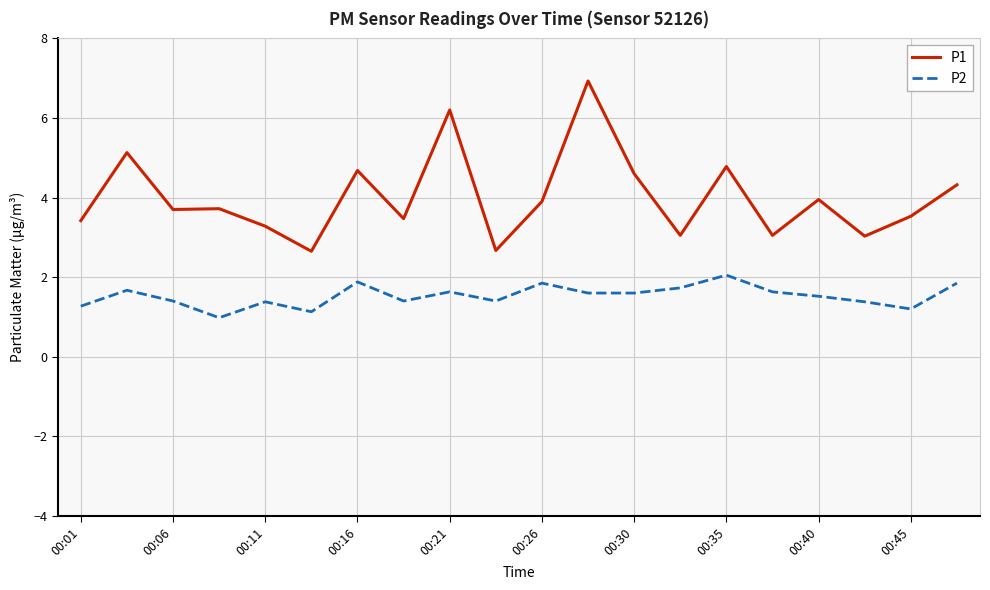

What is the smallest value displayed?

1.0